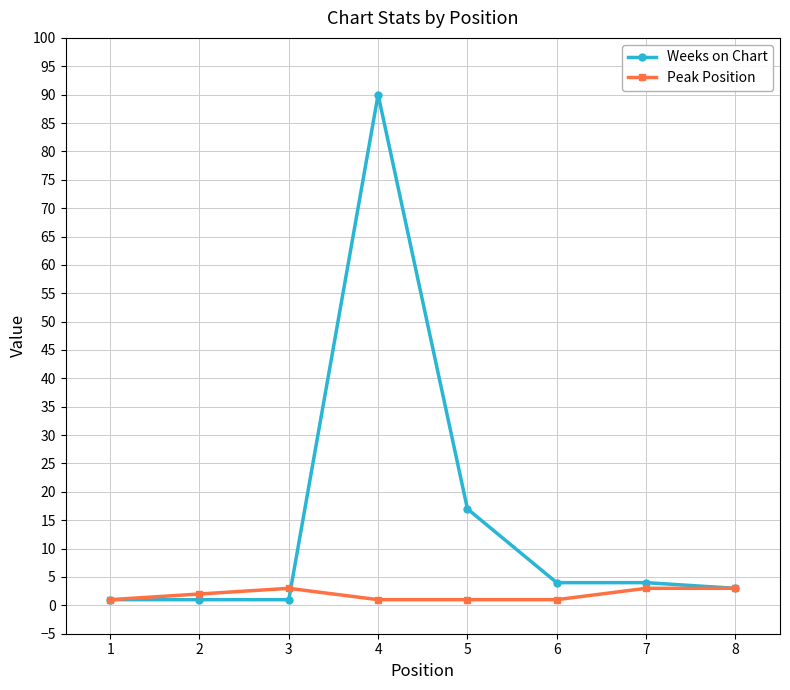

Count the number of categories in the chart.

8